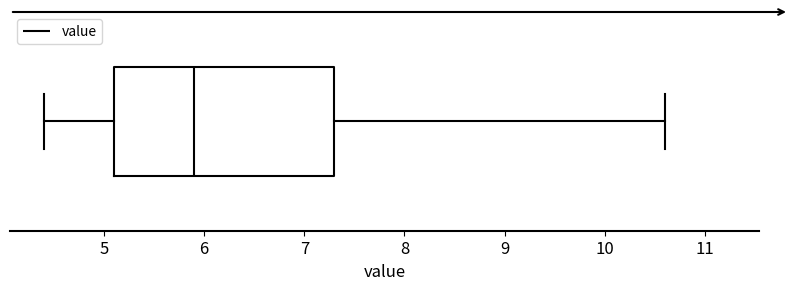

Read this box plot against the x-axis: the position of the median line, the range covered by the box, and the ends of both whiskers. The values are not printed on the chart, so give them approximately, as read against the axis.

median 5.9, box 5.1 to 7.3, whiskers 4.4 to 10.6